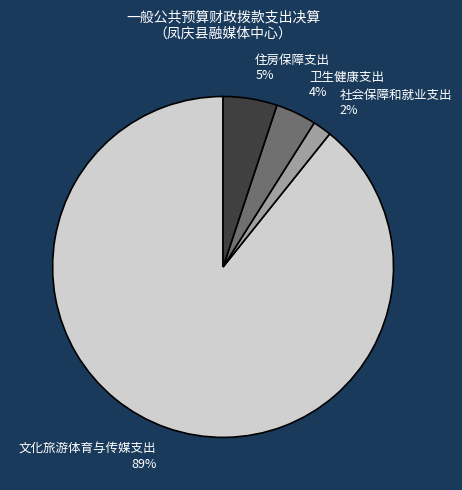

Which category has the biggest portion of the pie?

文化旅游体育与传媒支出